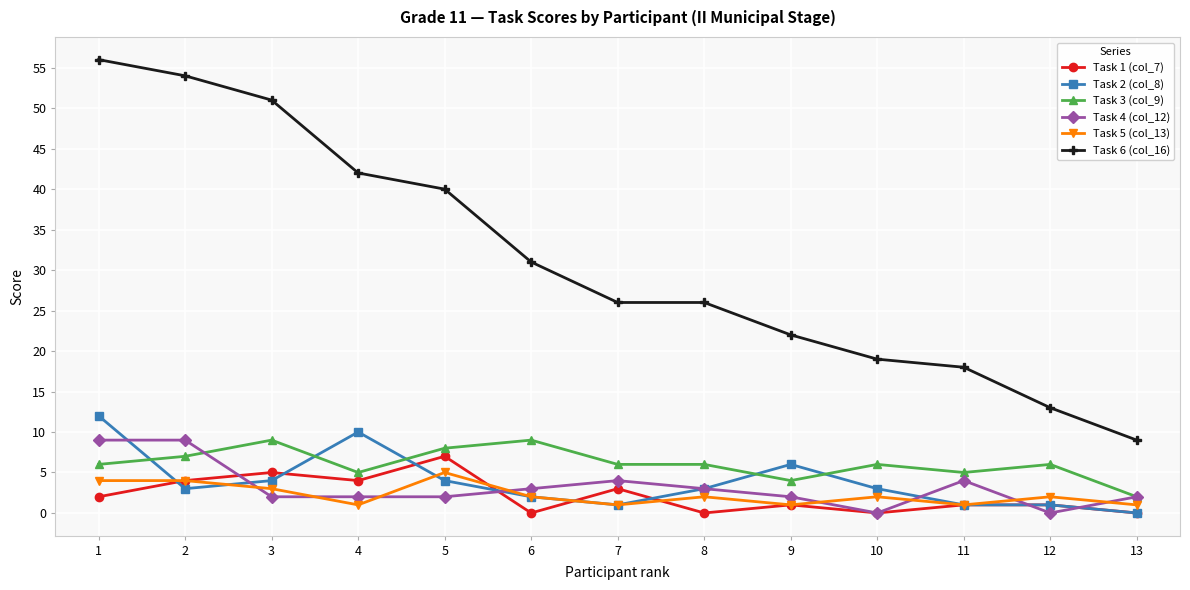

The Task 3 (col_9) series shows 5 at 4. True or false?

True